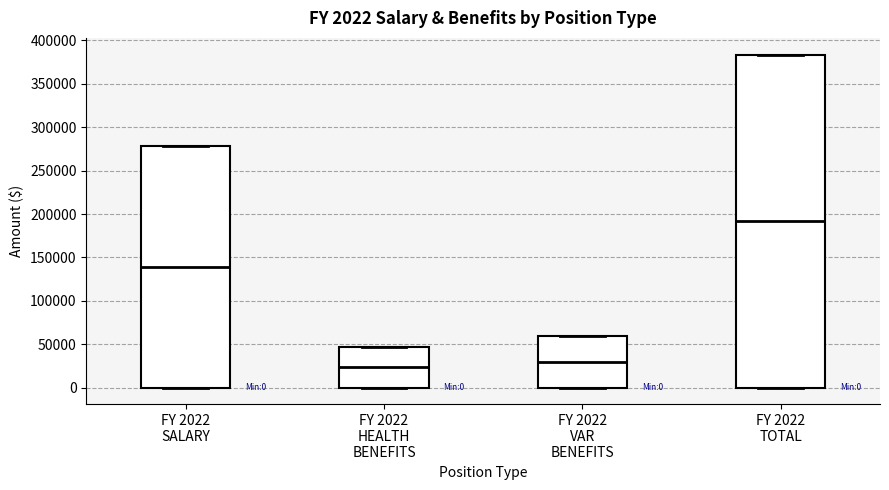

Which box is the tallest, from its lower edge to its upper edge?

FY 2022 TOTAL